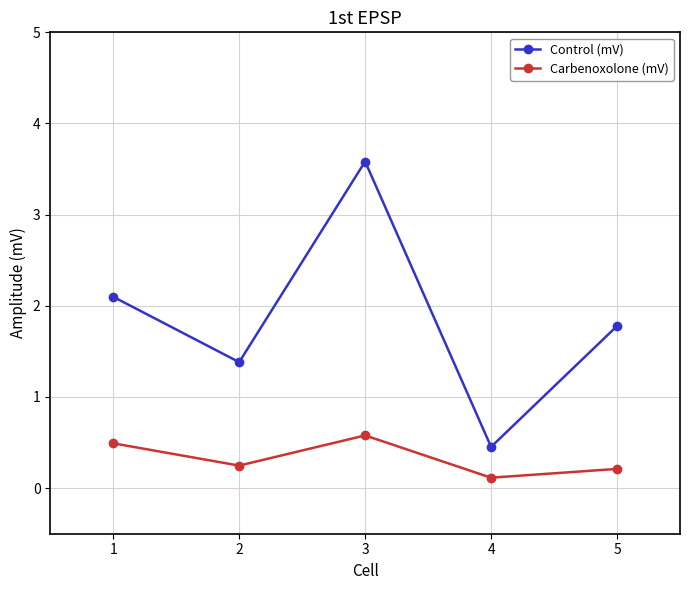

How many data points in Control (mV) are above 1?

4